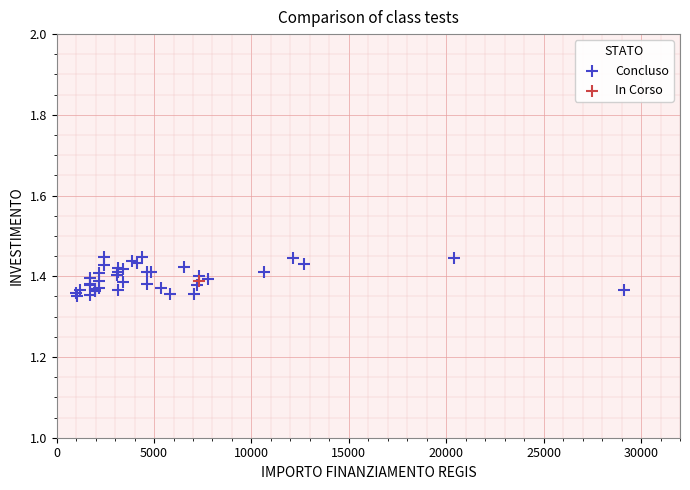

What are all the series names shown in the legend?

Concluso, In Corso